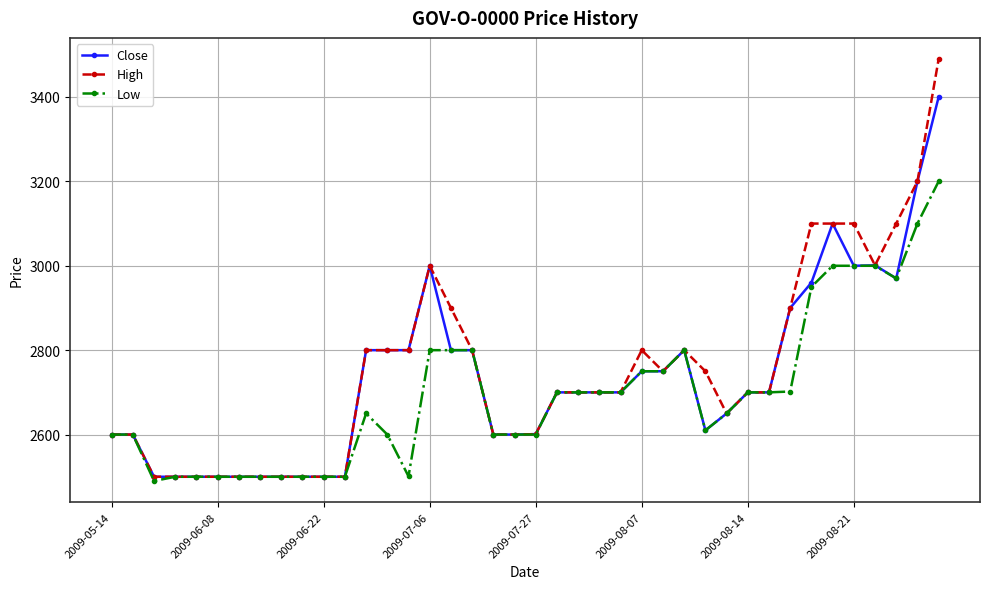

What is the lowest value of the High series?

2500